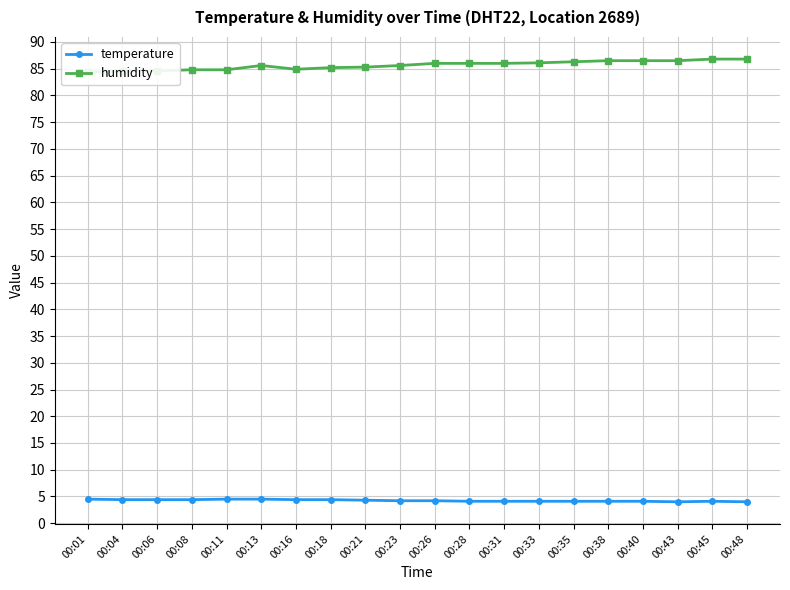

How many temperature values are between 4 and 5?

20